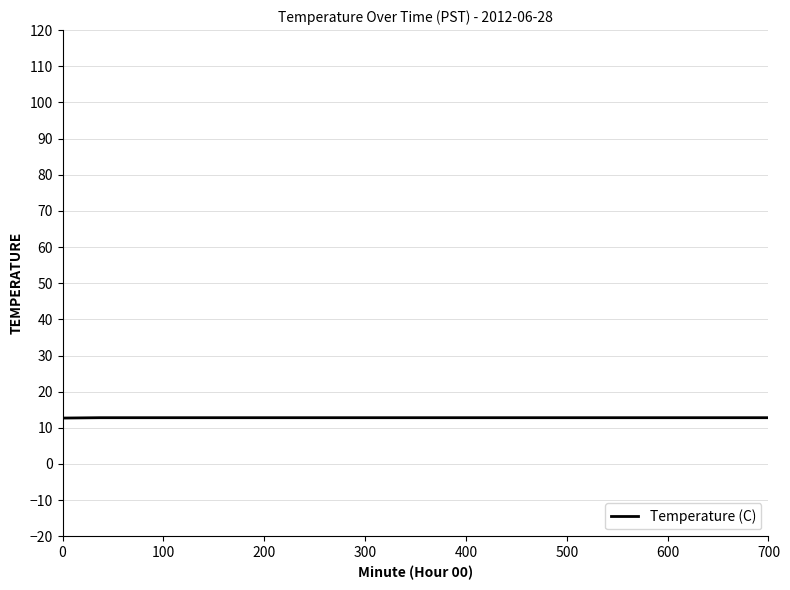

What is the greatest value displayed?

12.8